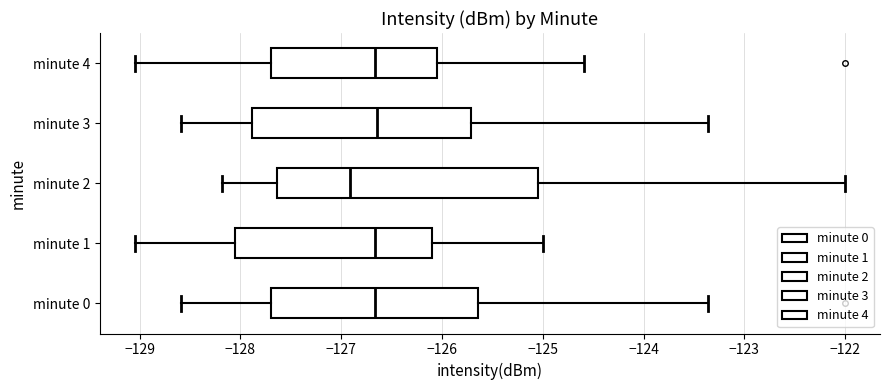

Which box is the widest, from its left edge to its right edge?

minute 2